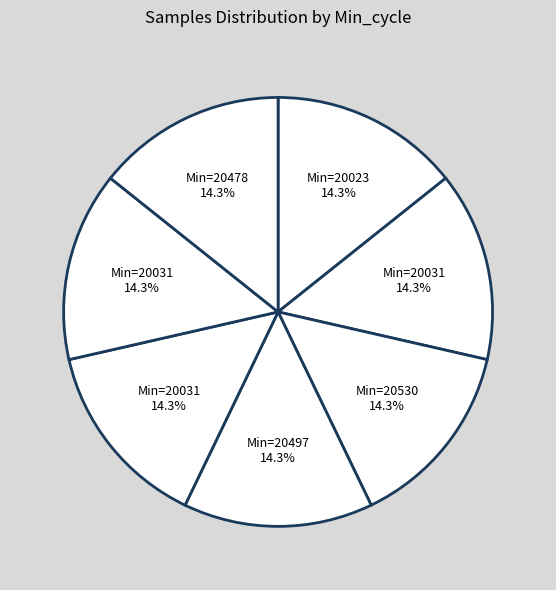

How many segments does this pie chart have?

7